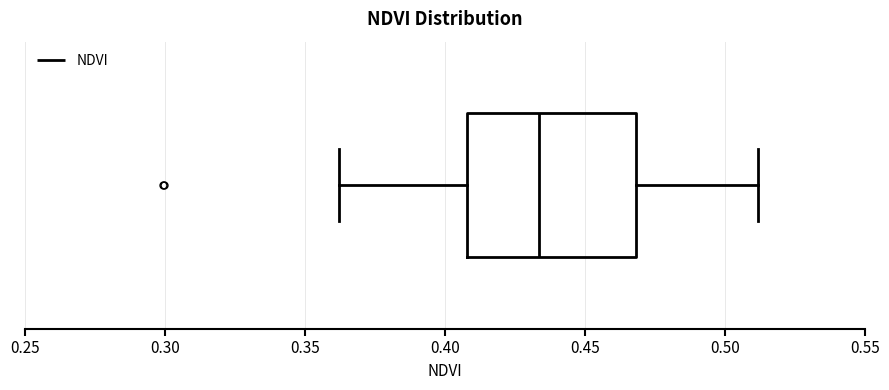

Read this box plot against the x-axis: the position of the median line, the range covered by the box, and the ends of both whiskers. The values are not printed on the chart, so give them approximately, as read against the axis.

median 0.435, box 0.410 to 0.470, whiskers 0.360 to 0.510